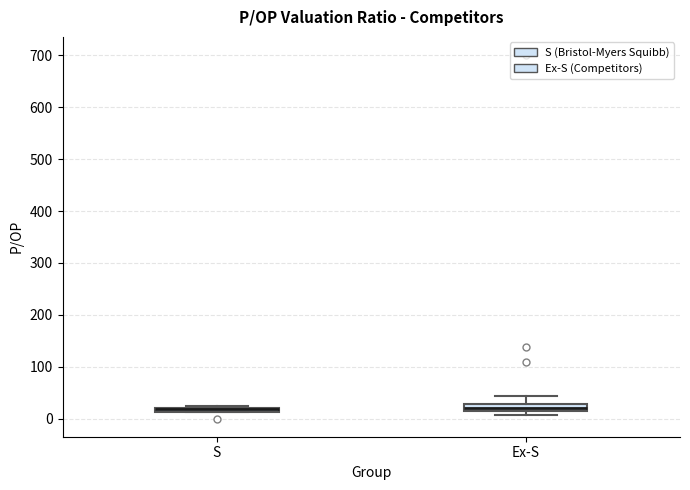

Where is the upper edge of the box for S on the y-axis? The values are not printed on the chart, so give them approximately, as read against the axis.

20